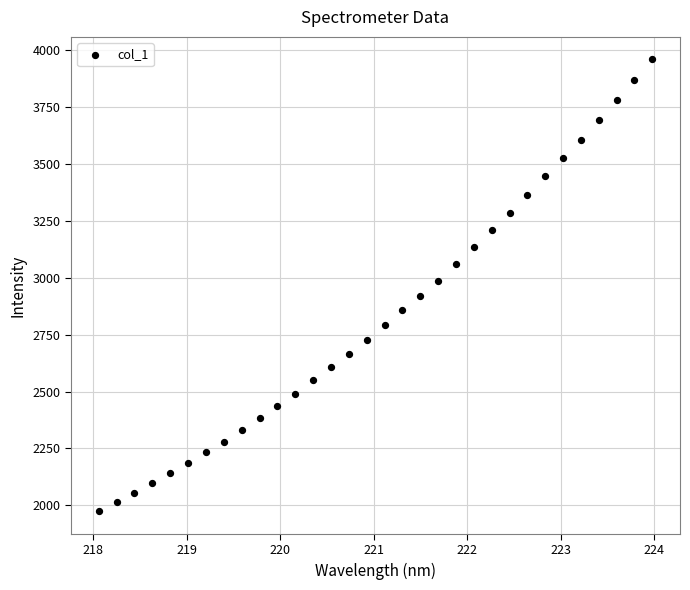

What is the range of Y values (max minus min)?

1984.0